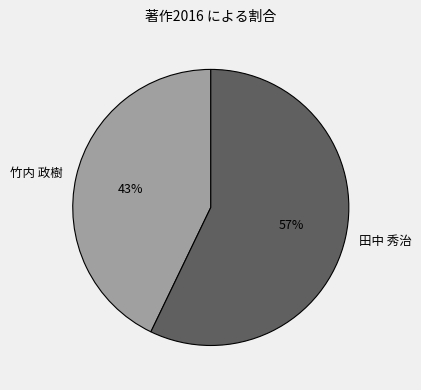

The 田中 秀治 slice represents 70% of the pie. True or false?

False